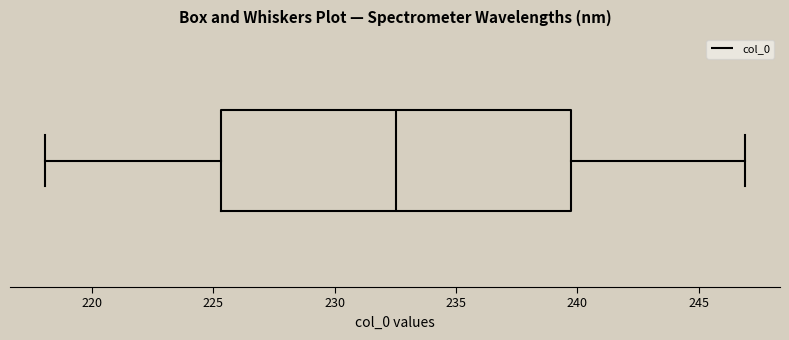

Read this box plot against the x-axis: the position of the median line, the range covered by the box, and the ends of both whiskers. The values are not printed on the chart, so give them approximately, as read against the axis.

median 232.5, box 225.5 to 239.5, whiskers 218.0 to 247.0